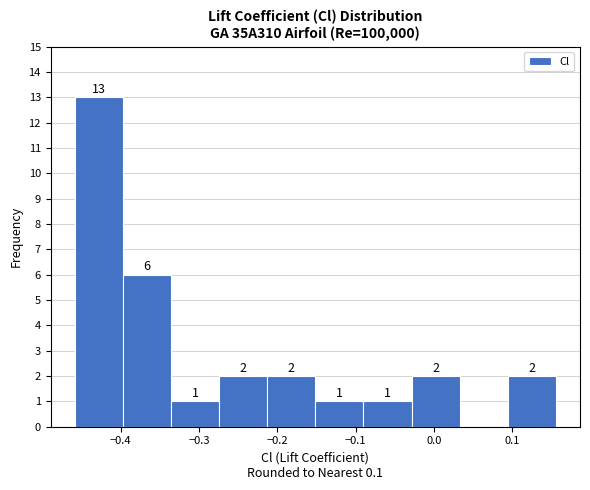

Over which range of the x-axis is the bar tallest?

-0.46 to -0.40